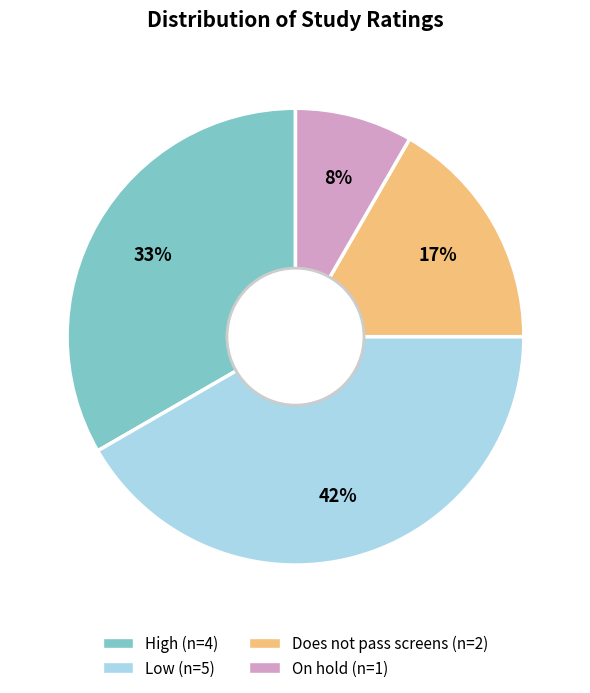

Is there any slice that represents more than half of the pie?

No